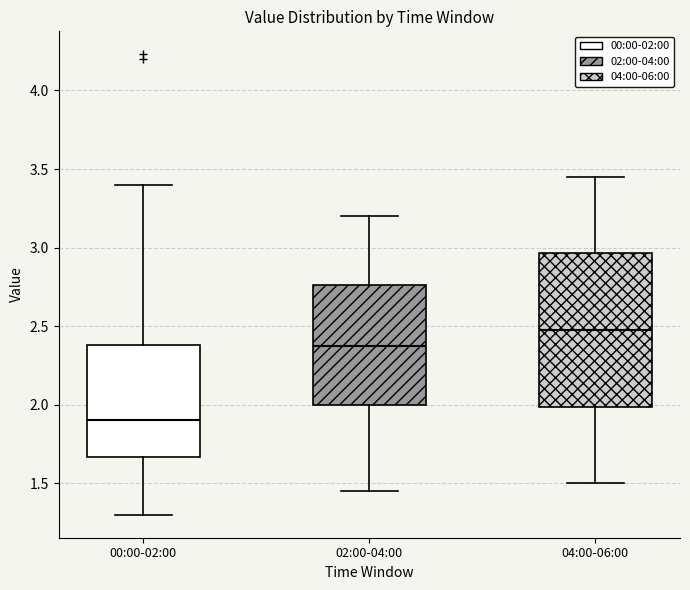

Where does the lower whisker of the box for 04:00-06:00 end on the y-axis? The values are not printed on the chart, so give them approximately, as read against the axis.

1.50